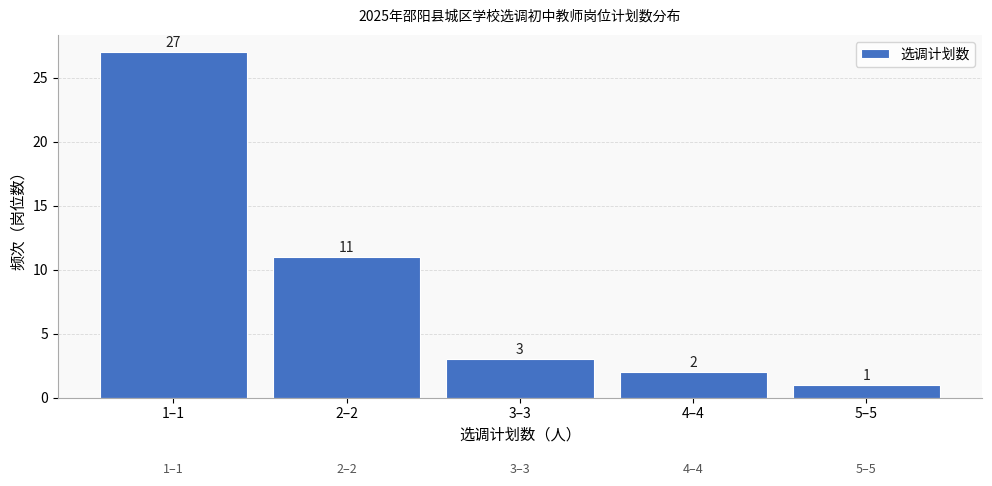

Reading left to right, list all the values displayed in this chart.

1–1=27	2–2=11	3–3=3	4–4=2	5–5=1